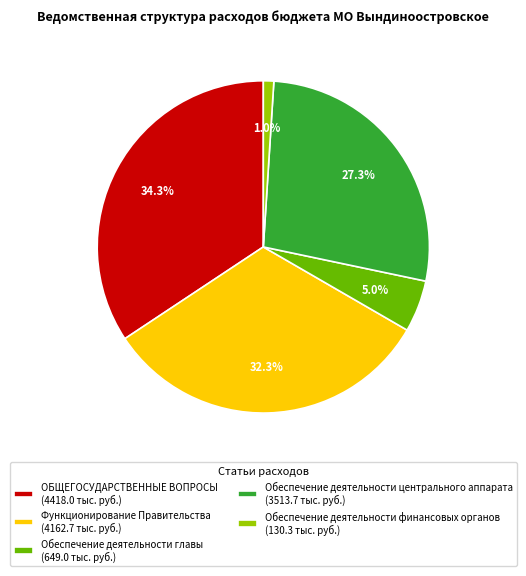

To the nearest percent, what is the average slice percentage?

20%